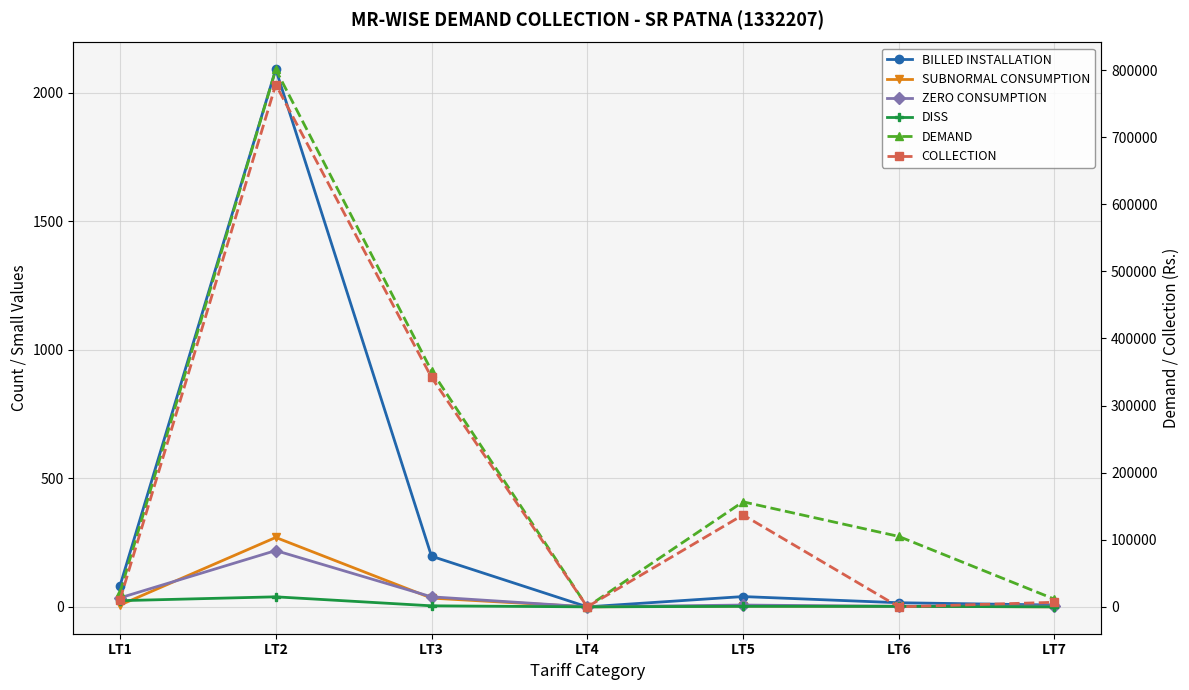

True or false: DEMAND and ZERO CONSUMPTION intersect in this chart.

False